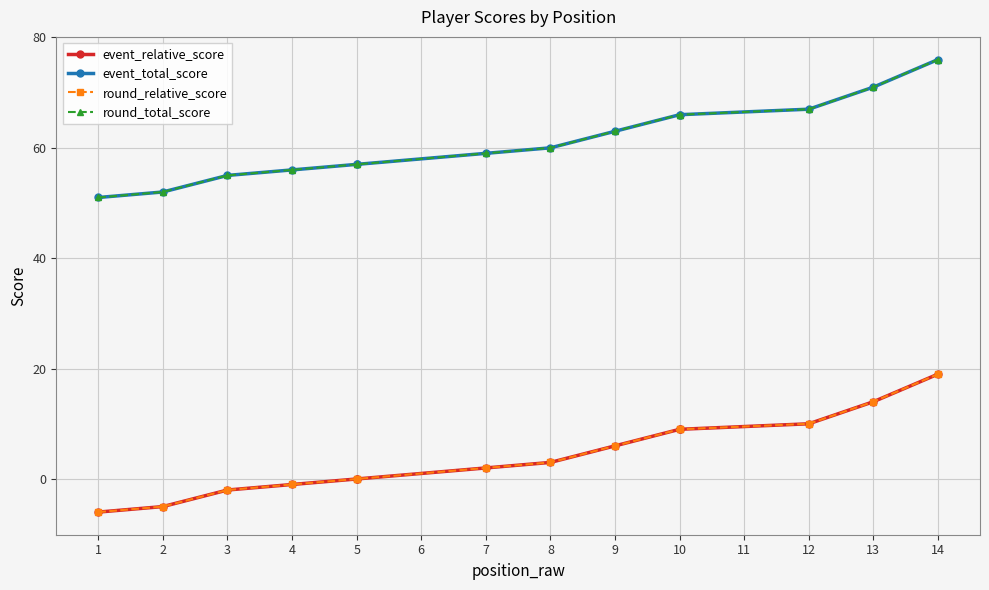

Rank the categories by round_total_score value from highest to lowest.

14, 13, 12, 10, 10, 9, 8, 7, 5, 5, 4, 3, 2, 1